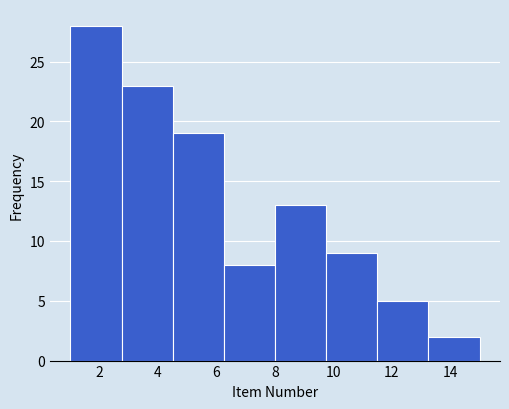

Over which range of the x-axis is the bar tallest?

1.00 to 2.75